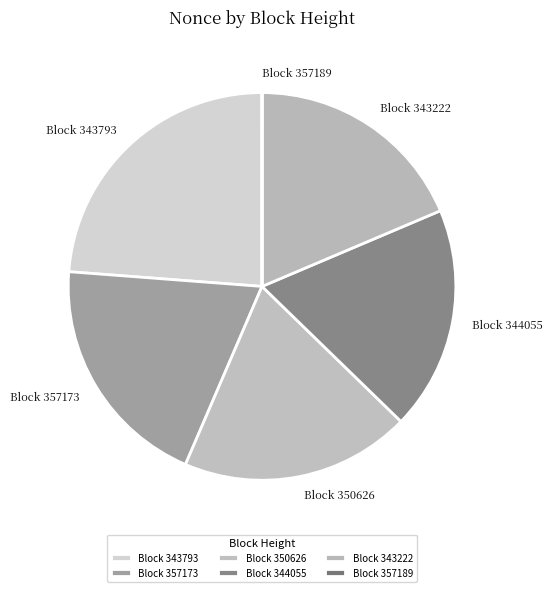

Which slice is the largest?

Block 343793